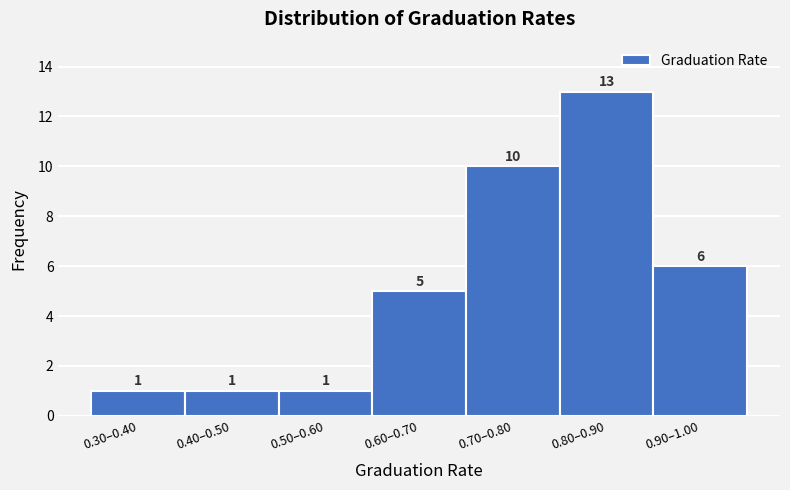

Reading left to right, transcribe all the data shown in this chart.

0.30–0.40=1	0.40–0.50=1	0.50–0.60=1	0.60–0.70=5	0.70–0.80=10	0.80–0.90=13	0.90–1.00=6